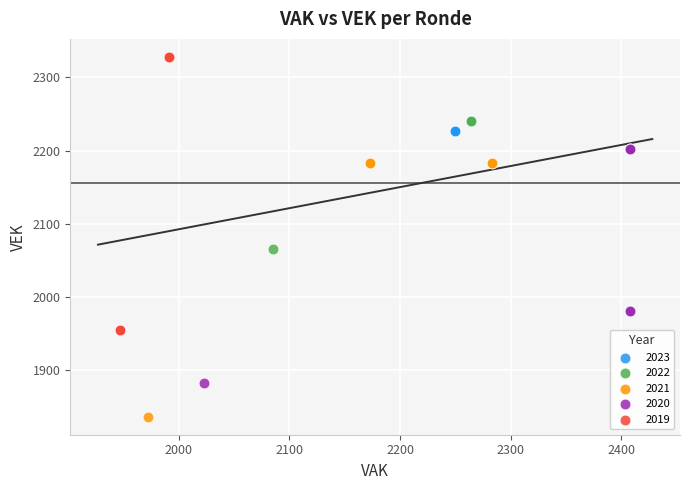

Which series reaches the maximum Y coordinate?

2019